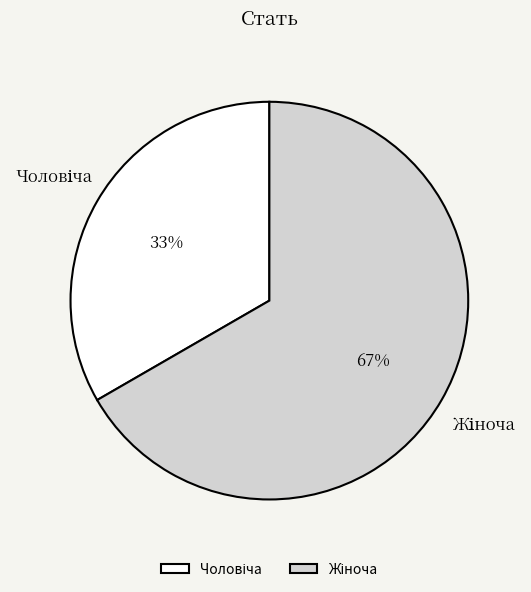

To the nearest percent, what is the average slice percentage?

50%